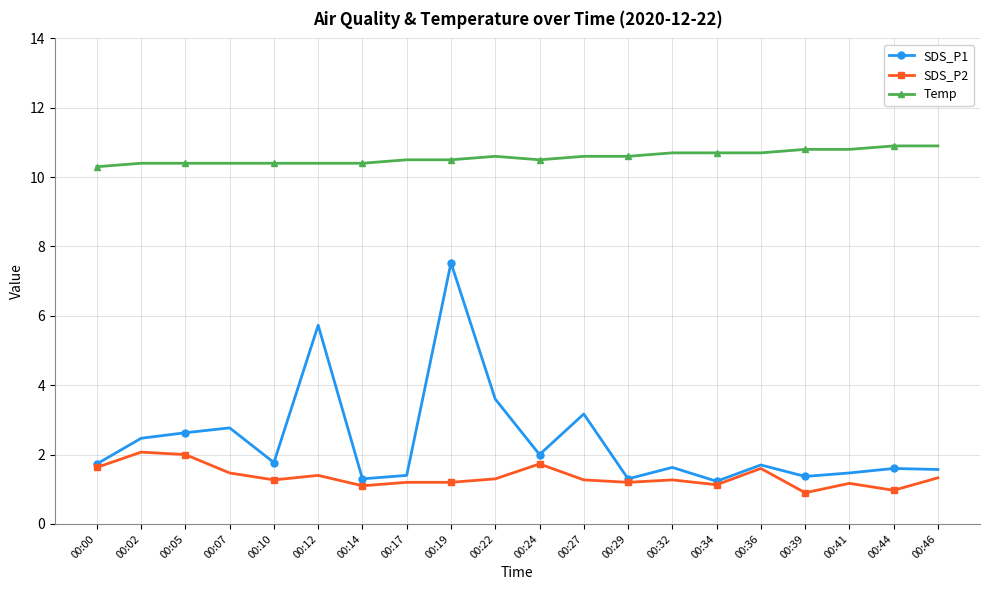

True or false: Temp and SDS_P2 intersect in this chart.

False